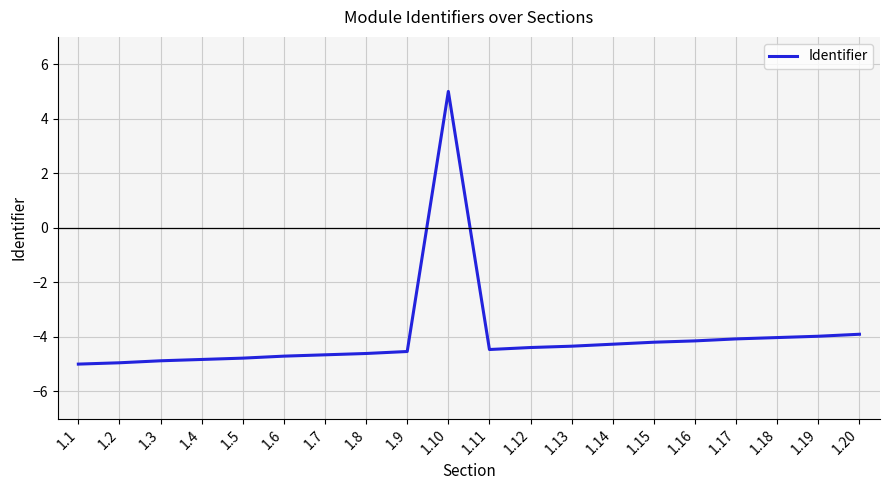

Which category has the highest value across all series?

1.10